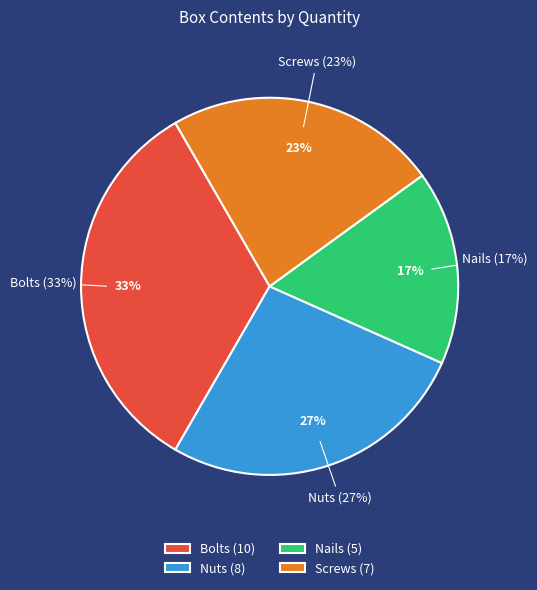

What percentage do Bolts and Nails together represent?

50.0%